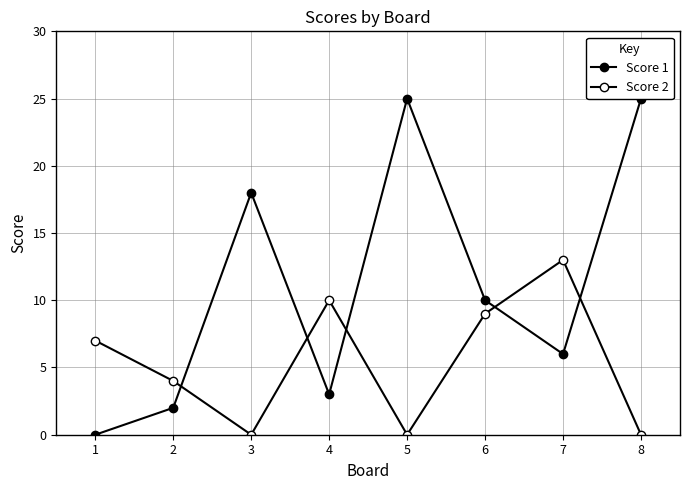

Between 1 and 3, which is larger?

3